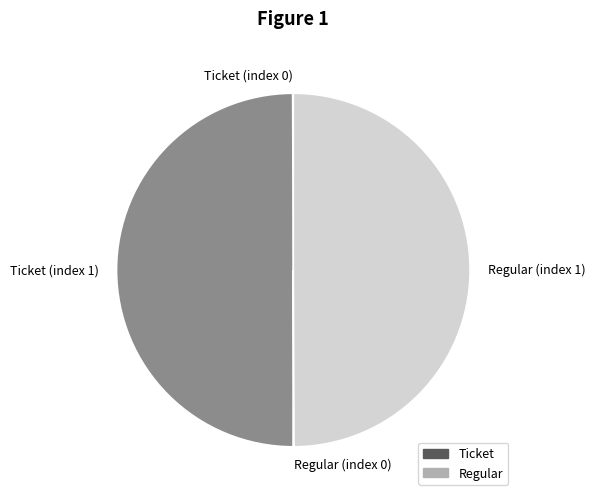

Is it true that Regular (index 1) is 36% of the pie?

False